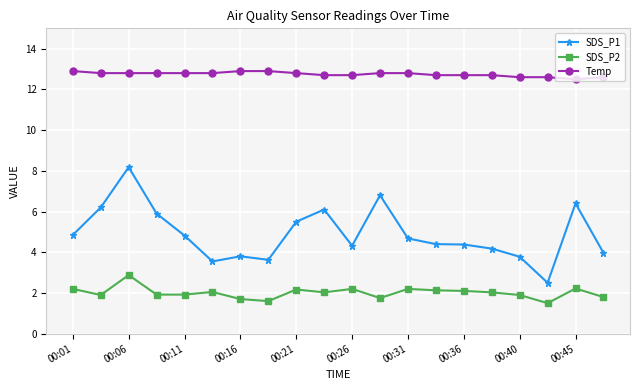

True or false: SDS_P1 and SDS_P2 cross at least once.

False